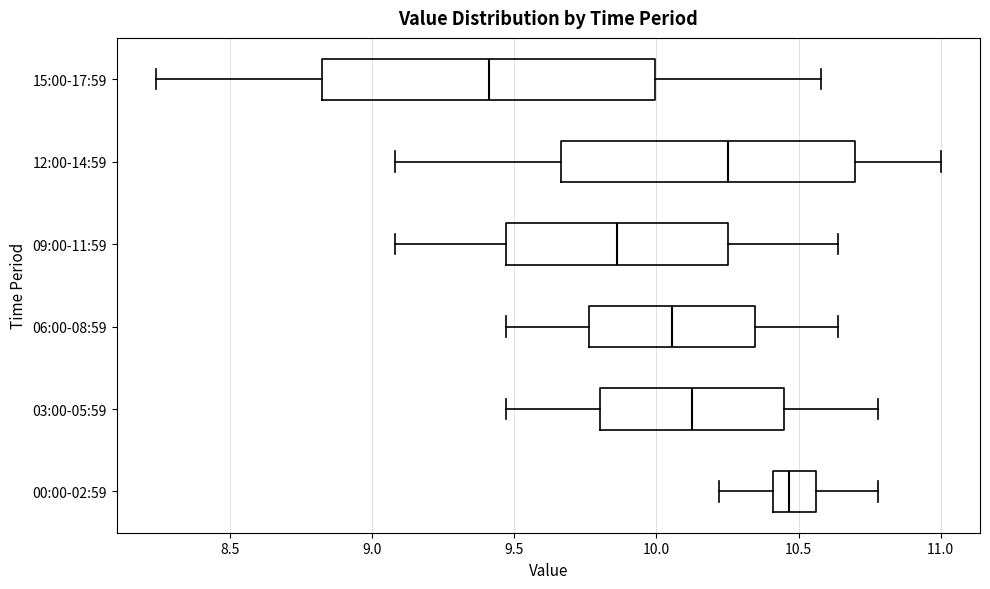

Comparing the boxes themselves (not the whiskers), which one is the widest?

15:00-17:59